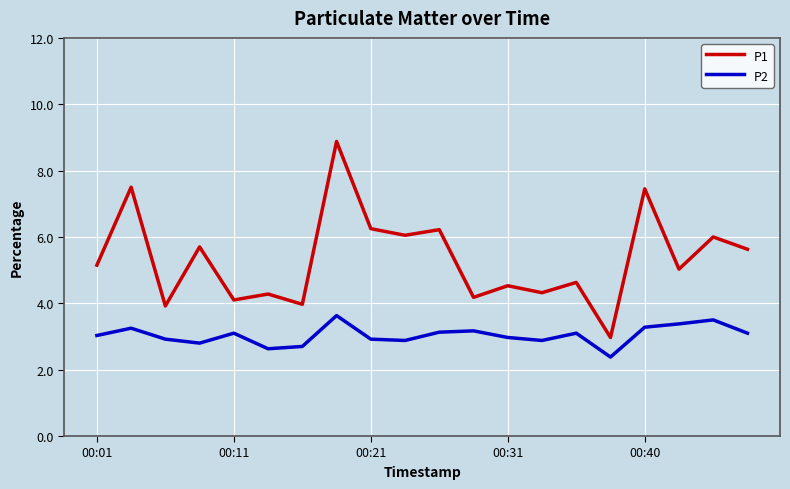

Which series has the largest total across all categories?

P1